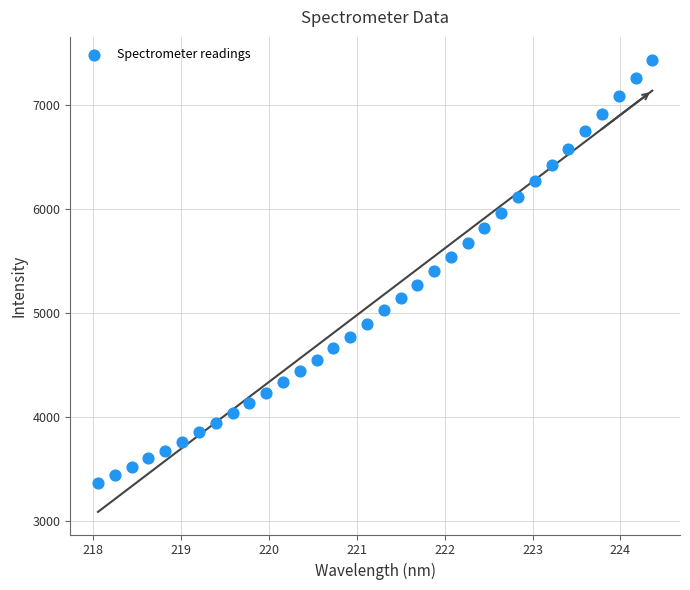

What is the range of X values (max minus min)?

6.3